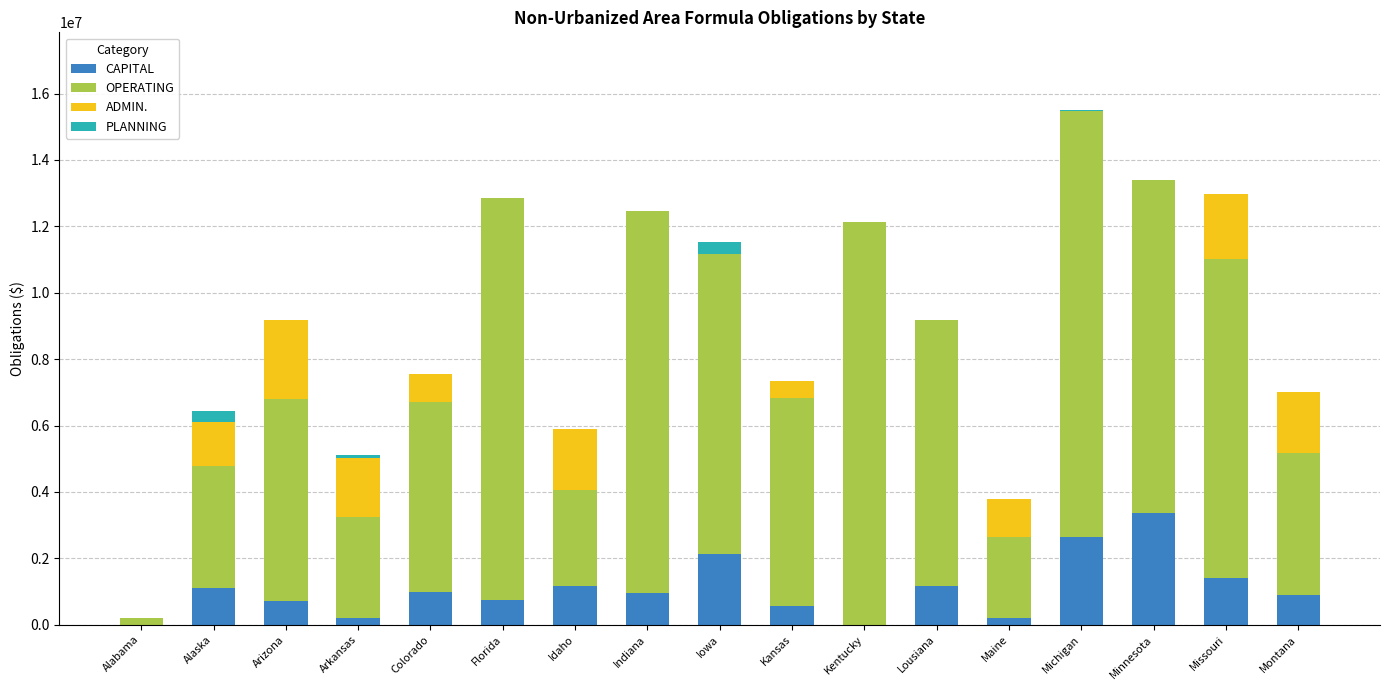

Which category has the highest value in the CAPITAL series?

Minnesota